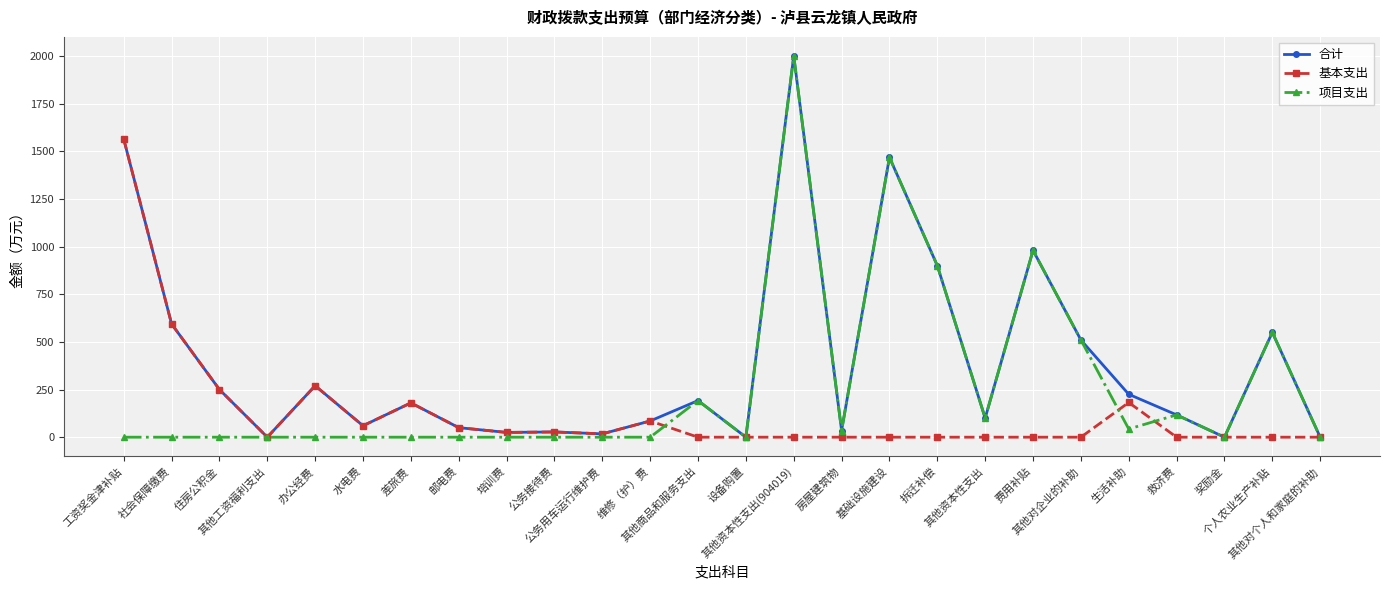

What is the difference between the 基本支出 values at 社会保障缴费 and 设备购置?

594.0